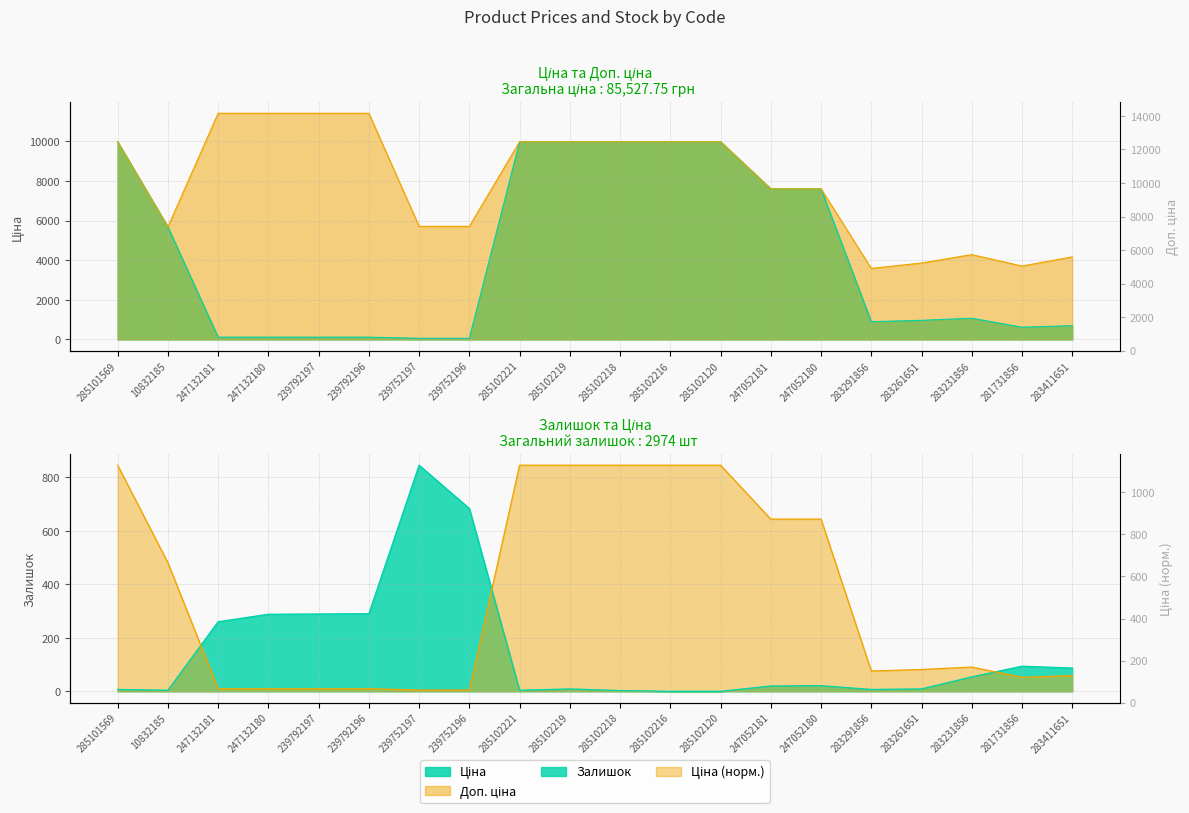

Between 283411651 and 239792197, which is larger?

283411651